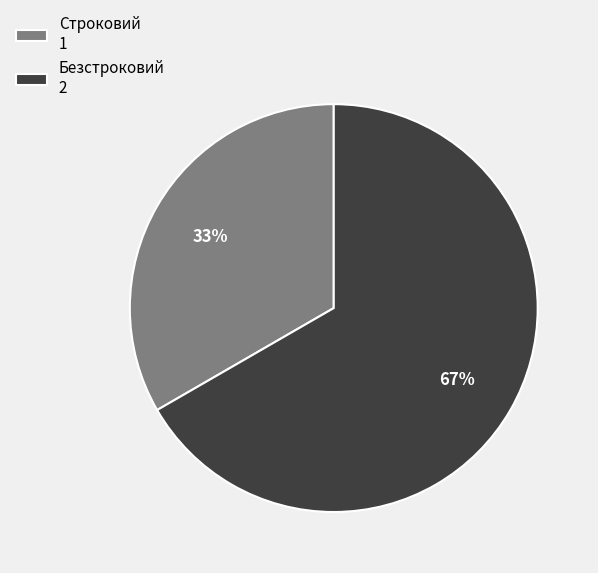

To the nearest percent, what portion does Безстроковий represent?

67%